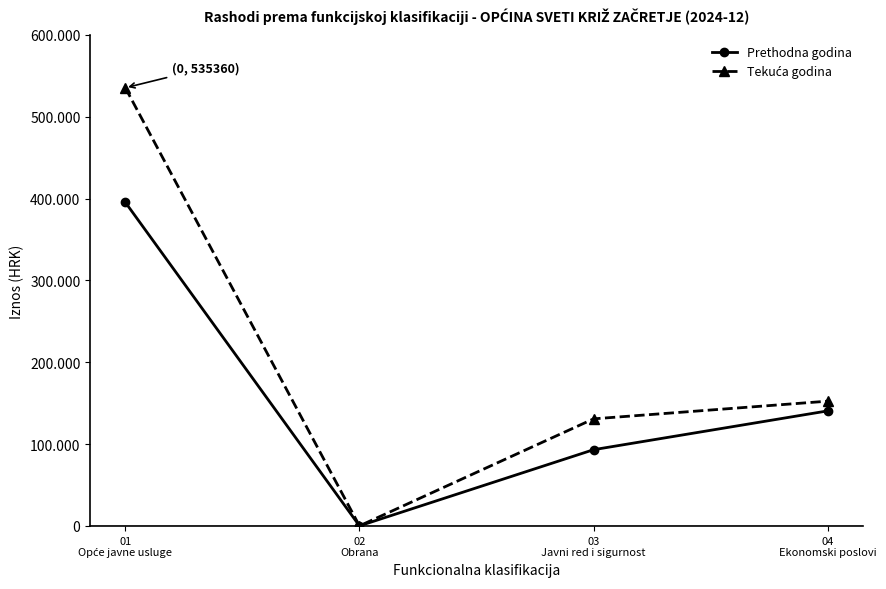

What is the label of the 3rd point from the right?

02
Obrana